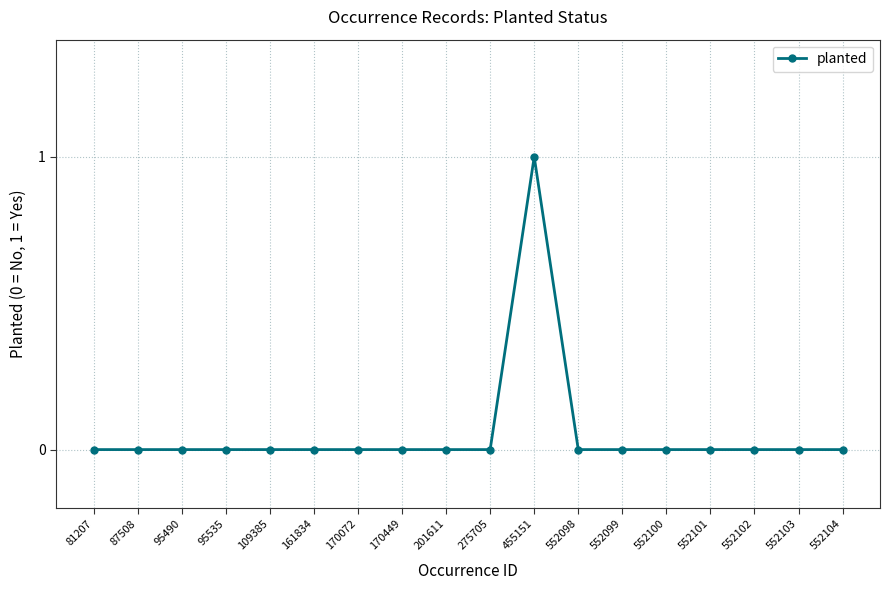

True or false: the data has more than 0 interior local peaks.

True